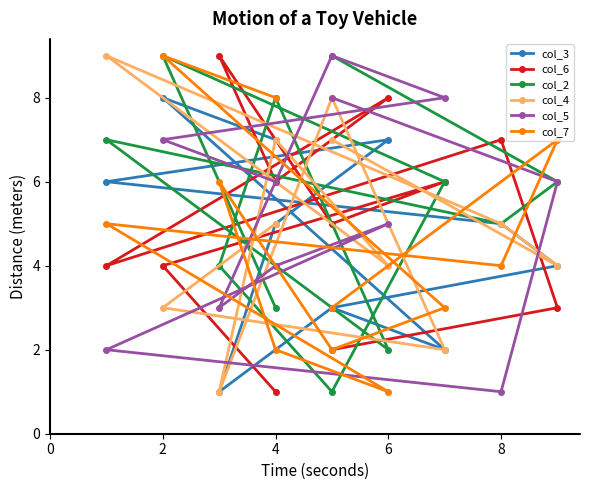

At which label does col_7 reach its minimum?

6